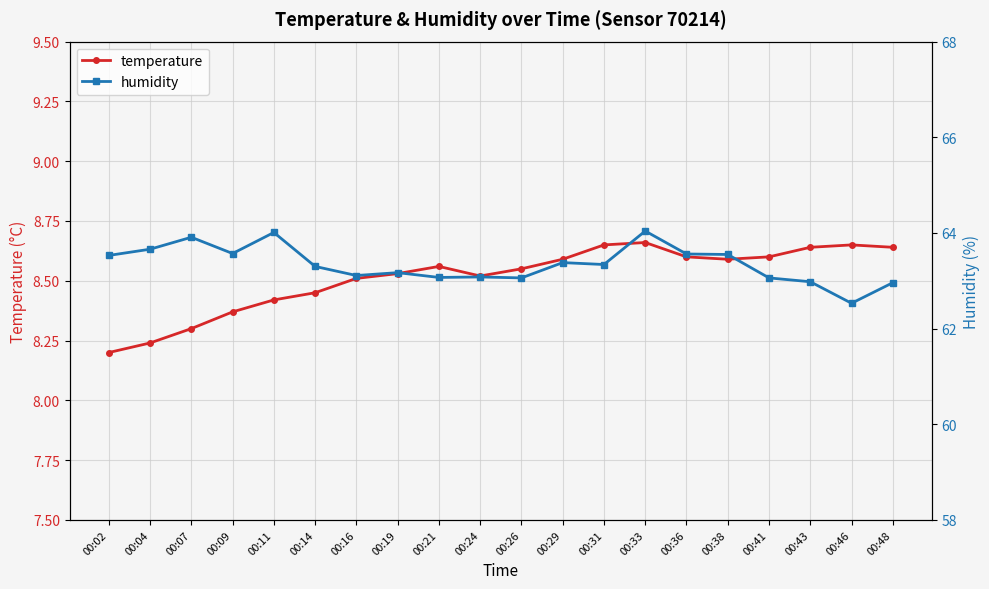

What is the lowest value of the humidity series?

62.5